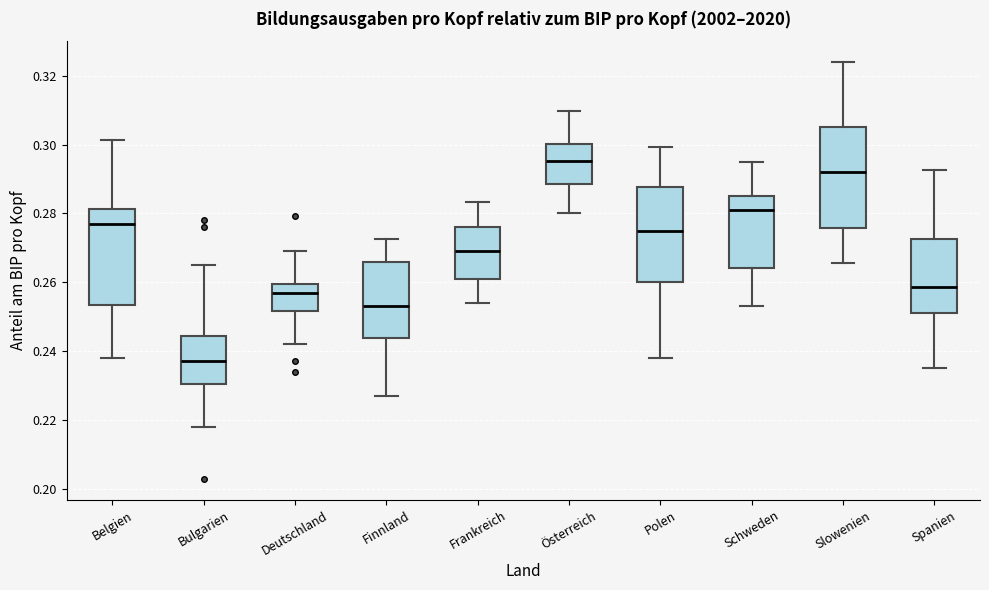

Reading left to right, read every box against the y-axis: the position of its median line, the range the box covers, and the ends of its whiskers. The values are not printed on the chart, so give them approximately, as read against the axis.

Belgien: median 0.278, box 0.254 to 0.282, whiskers 0.238 to 0.302
Bulgarien: median 0.238, box 0.230 to 0.244, whiskers 0.218 to 0.266
Deutschland: median 0.256, box 0.252 to 0.260, whiskers 0.242 to 0.270
Finnland: median 0.254, box 0.244 to 0.266, whiskers 0.228 to 0.272
Frankreich: median 0.270, box 0.262 to 0.276, whiskers 0.254 to 0.284
Österreich: median 0.296, box 0.288 to 0.300, whiskers 0.280 to 0.310
Polen: median 0.276, box 0.260 to 0.288, whiskers 0.238 to 0.300
Schweden: median 0.280, box 0.264 to 0.286, whiskers 0.254 to 0.296
Slowenien: median 0.292, box 0.276 to 0.306, whiskers 0.266 to 0.324
Spanien: median 0.258, box 0.252 to 0.272, whiskers 0.236 to 0.292